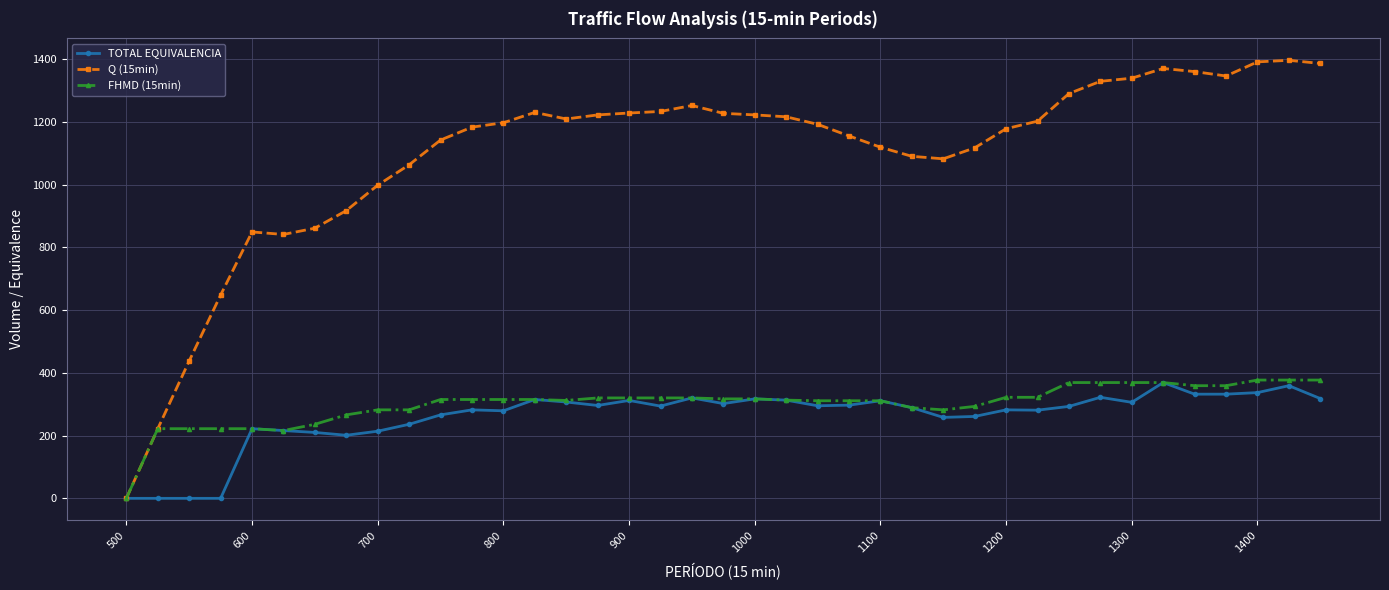

What is the maximum value for TOTAL EQUIVALENCIA?

369